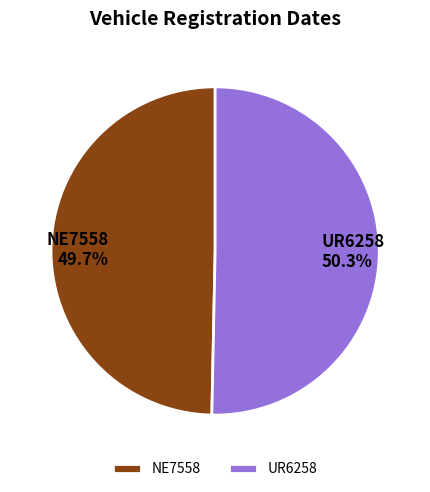

To the nearest percent, what is the difference between the UR6258 and NE7558 slice percentages?

1%